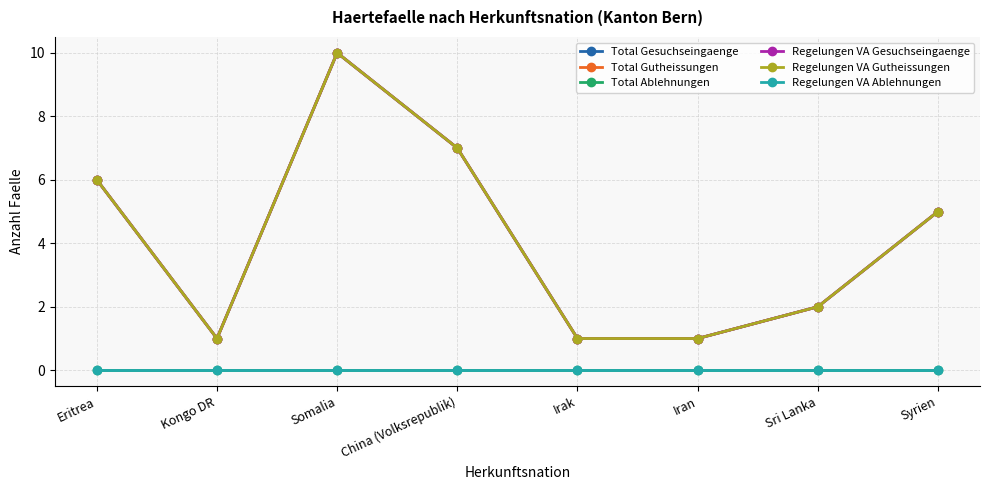

True or false: Total Gutheissungen and Regelungen VA Gutheissungen intersect in this chart.

False